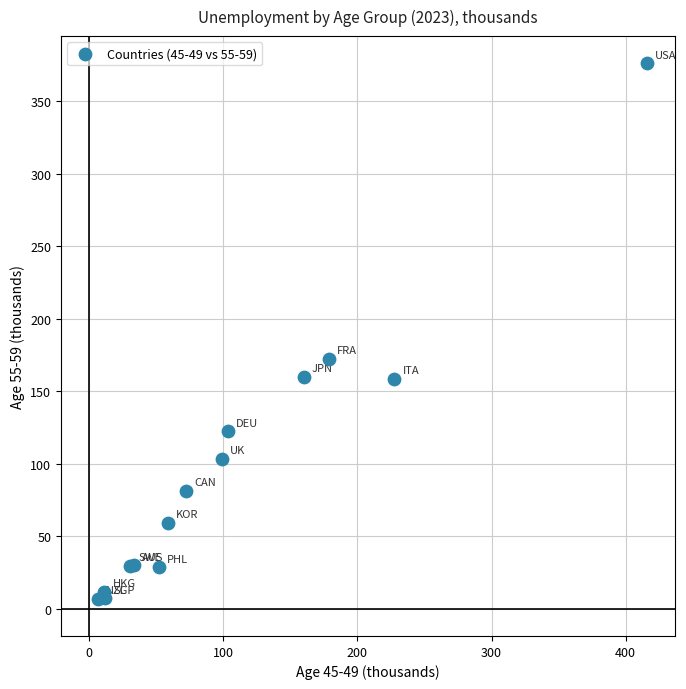

What Y value in the scatter plot is closest to 191?

172.5